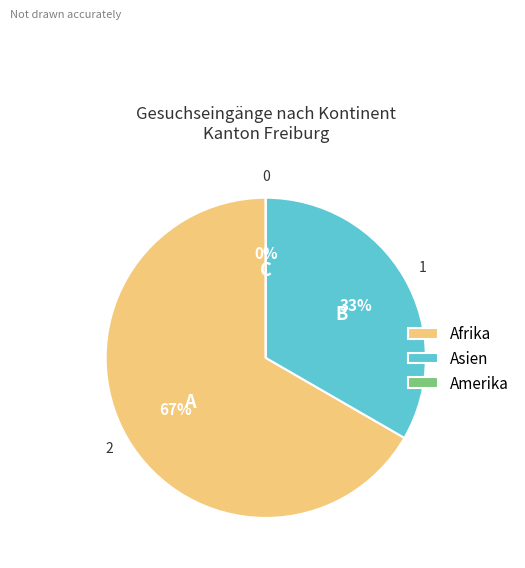

Count the number of slices in the pie.

3